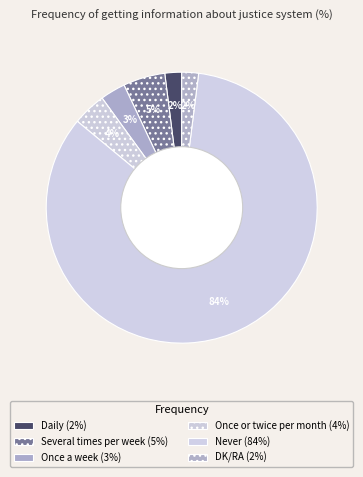

What is the smallest slice in the pie chart?

Daily